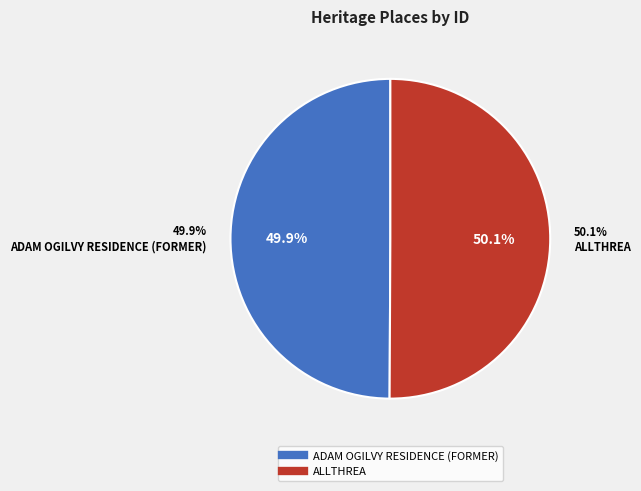

Is it true that ALLTHREA is 39% of the pie?

False